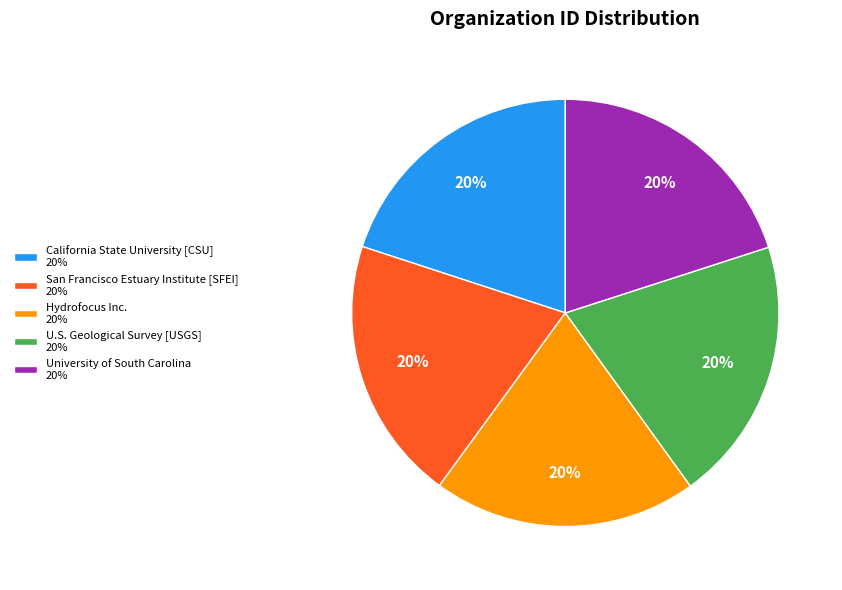

Do Hydrofocus Inc. 20% and California State University [CSU] 20% together represent more than half of the pie?

No